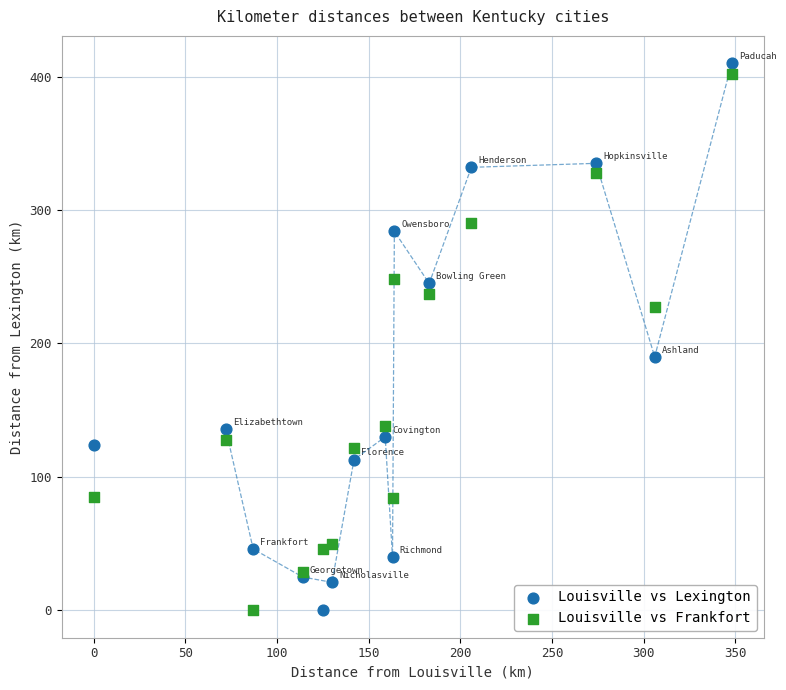

What is the X range (max minus min) for the scatter plot?

348